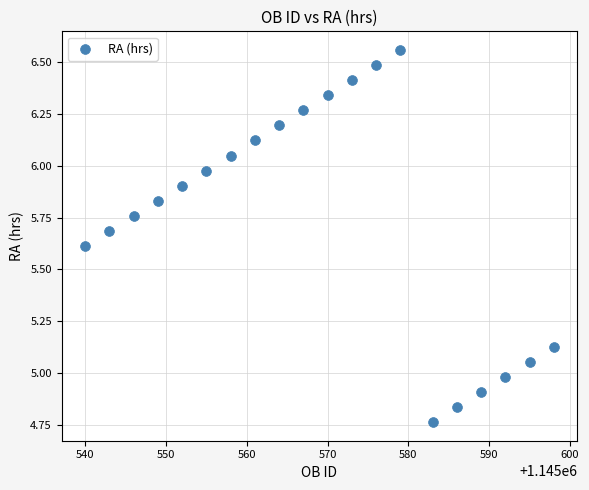

What is the range of Y values (max minus min)?

1.8